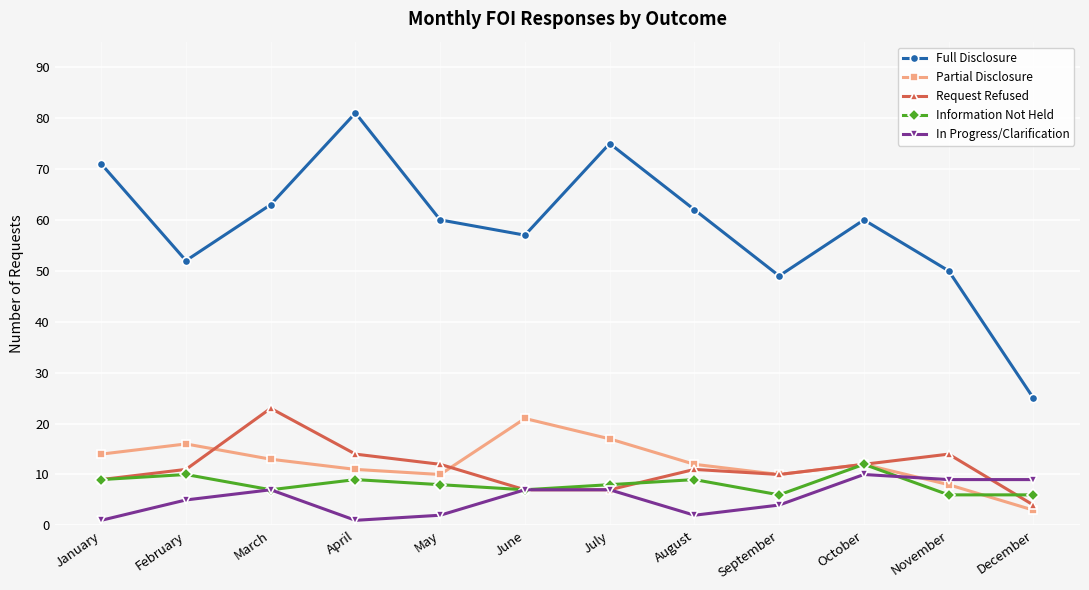

True or false: Partial Disclosure and In Progress/Clarification cross at least once.

True